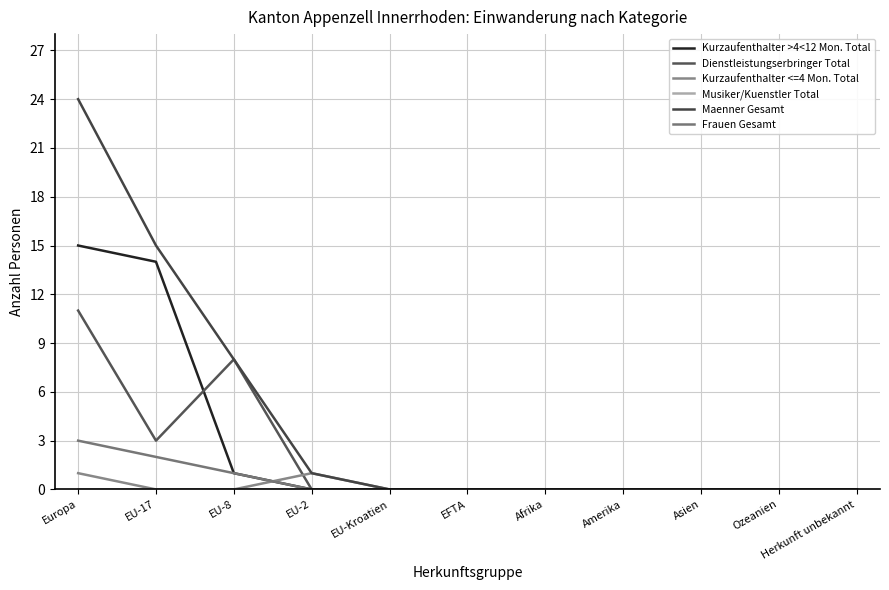

Does the chart display data point markers on the line(s)?

No